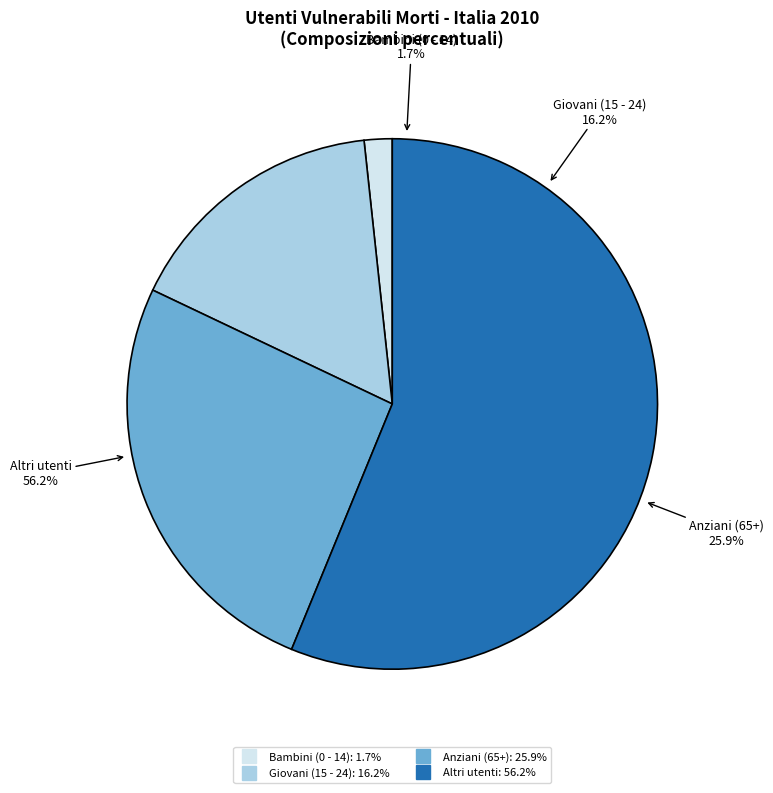

What is the smallest slice in the pie chart?

Bambini (0 - 14)